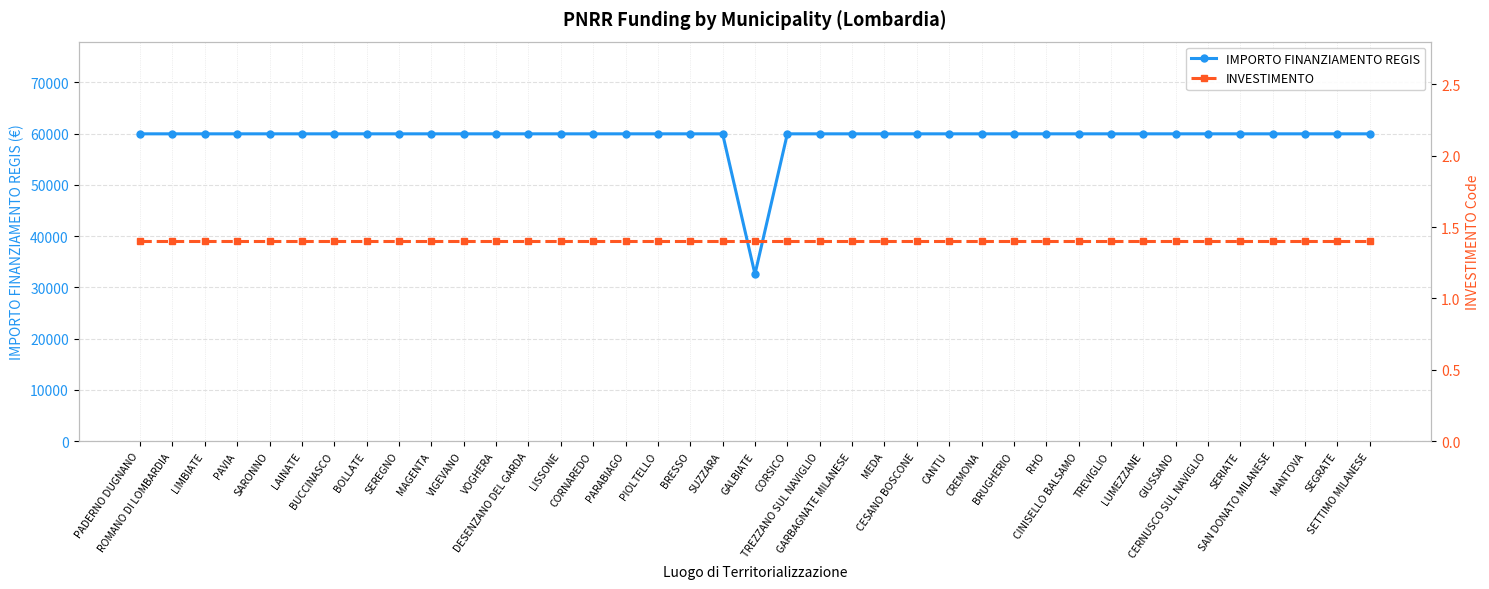

The value of IMPORTO FINANZIAMENTO REGIS at DESENZANO DEL GARDA is 59966.0. True or false?

True